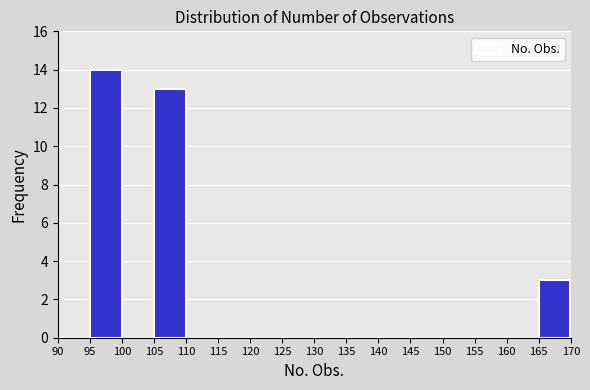

Over which range of the x-axis is the bar tallest?

95 to 100